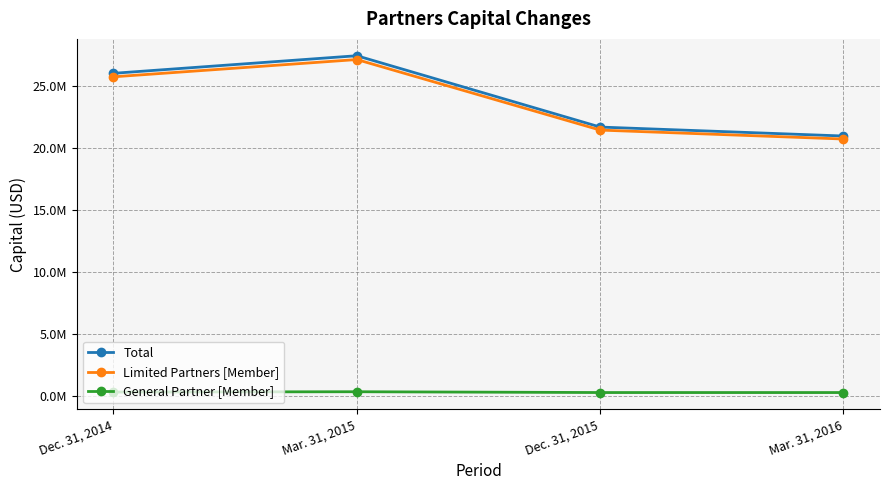

What is the difference between the maximum and minimum values in the Limited Partners [Member] series?

6416061